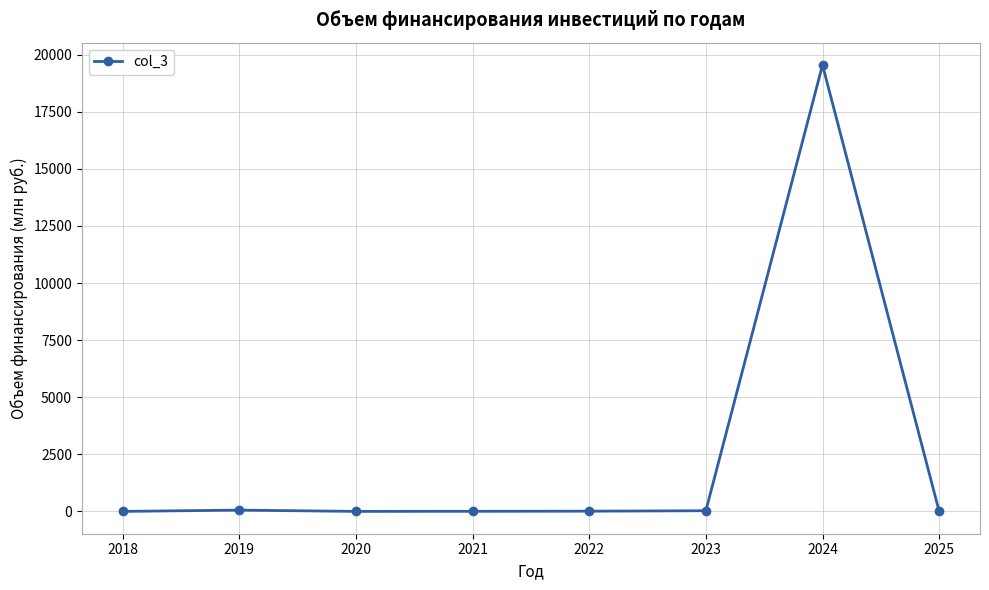

What is the maximum value shown in the chart?

19551.3